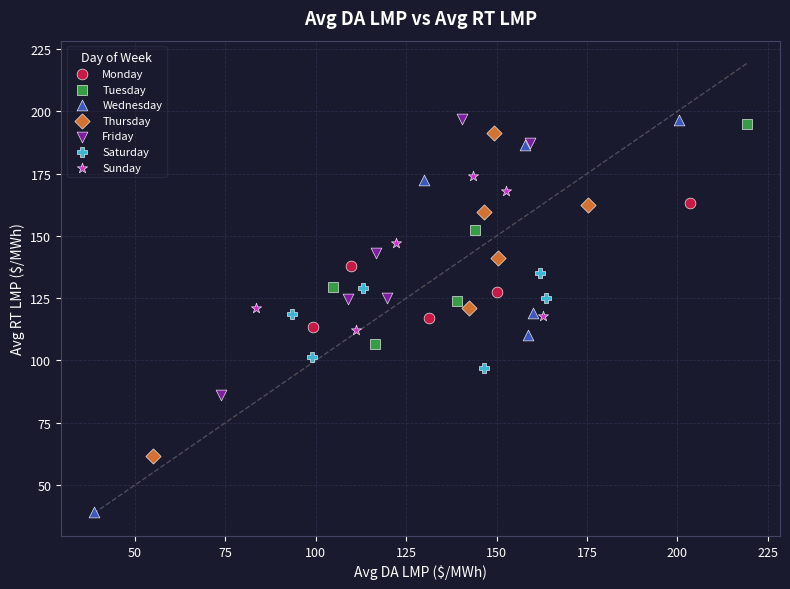

Which series has the largest Y range (max minus min)?

Wednesday